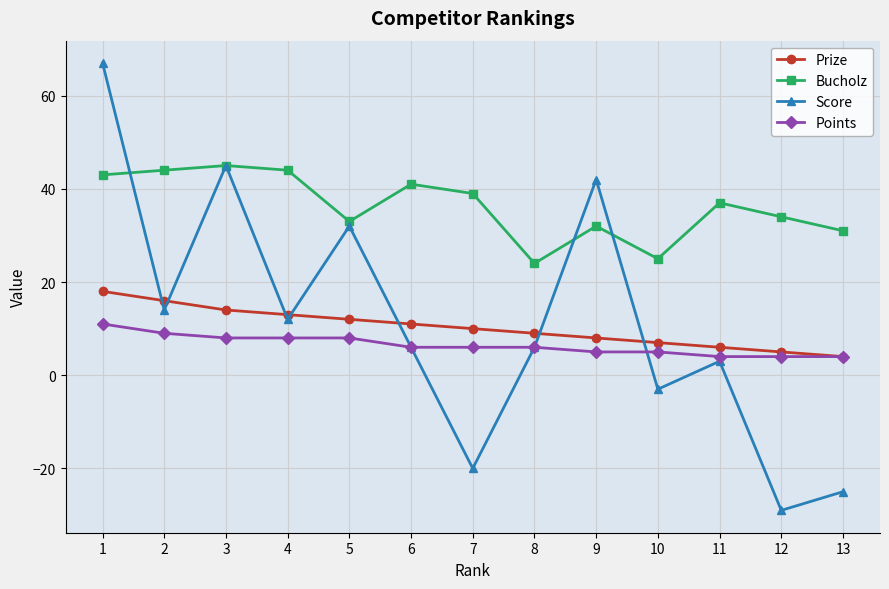

Which series has the widest spread of values?

Score